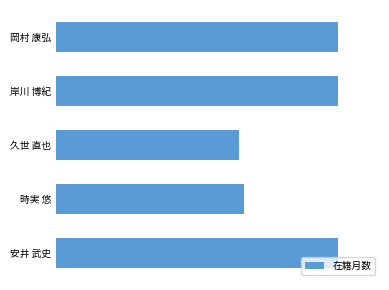

Does the chart contain any negative values?

No